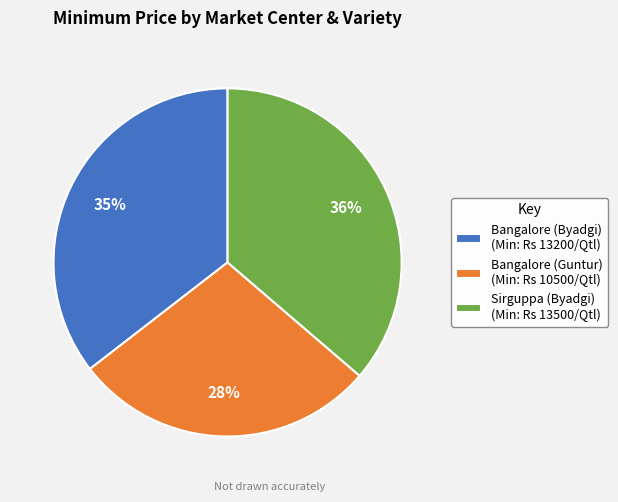

Approximately how many times larger is the value at Bangalore (Guntur) compared to Bangalore (Byadgi)?

0.8